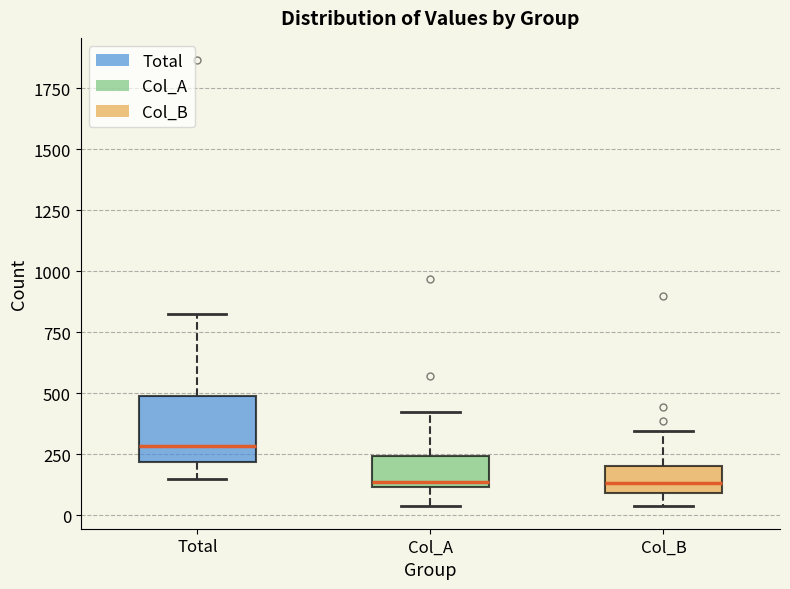

Comparing the boxes themselves (not the whiskers), which one is the tallest?

Total